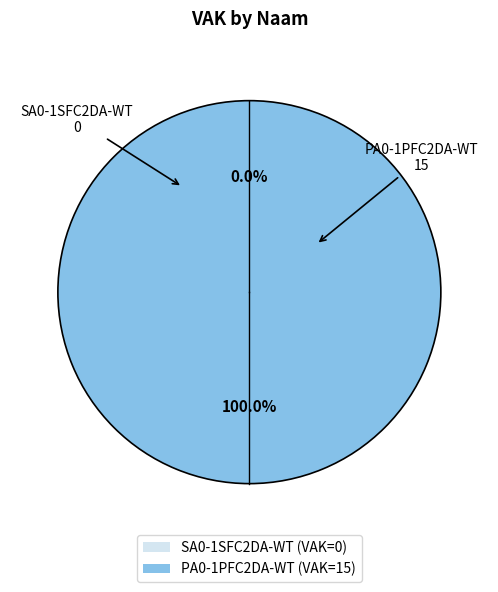

Count the number of slices in the pie.

2